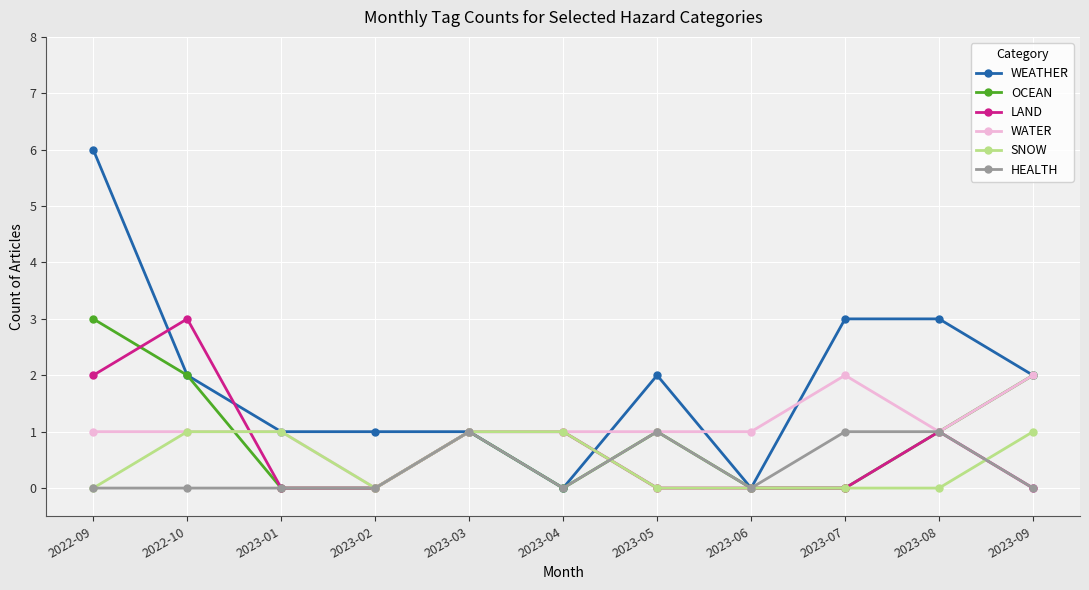

How many series are shown in this chart?

6